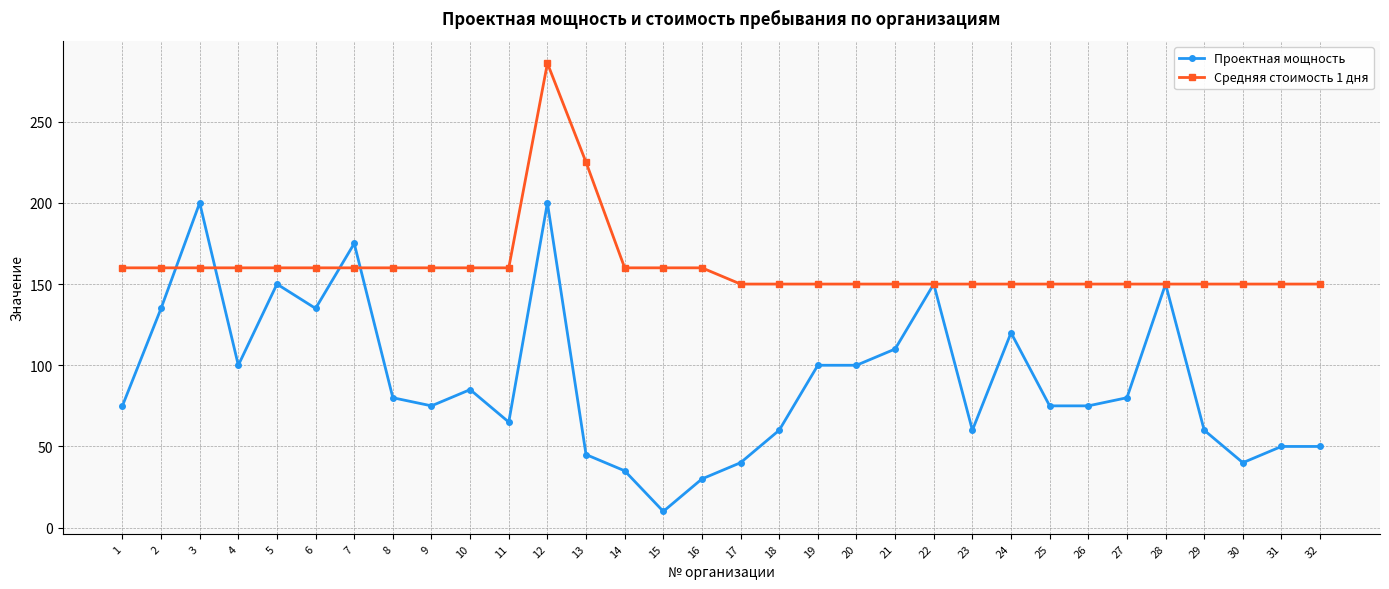

At which label is Средняя стоимость 1 дня closest to 218?

13